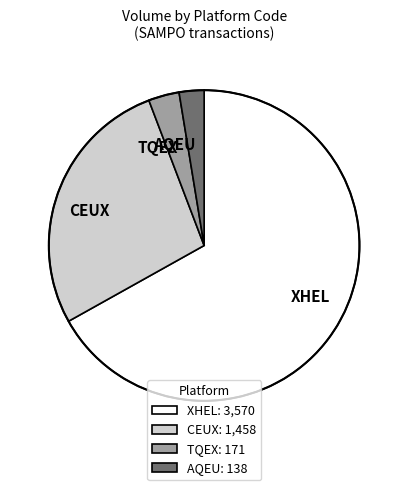

True or false: TQEX accounts for 3% of the total.

True